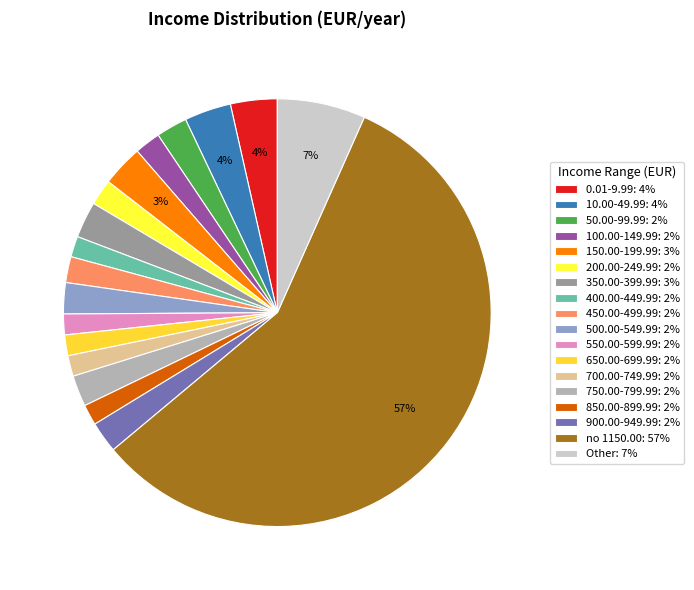

How many segments does this pie chart have?

18